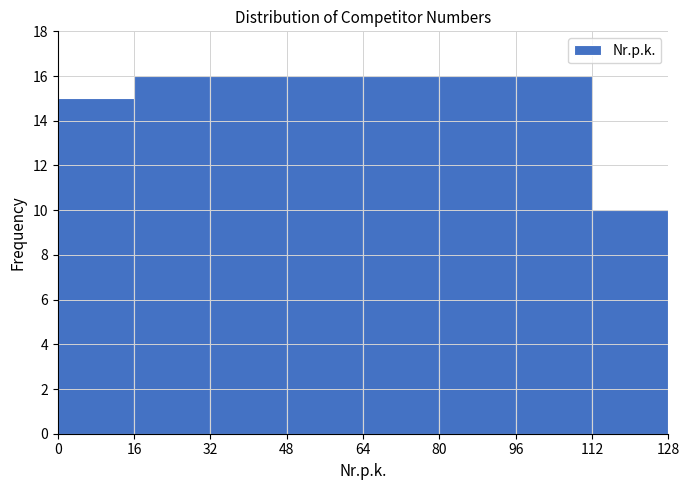

What is the height of the bar covering 0 to 16 on the x-axis? The values are not printed on the chart, so give them approximately, as read against the axis.

15